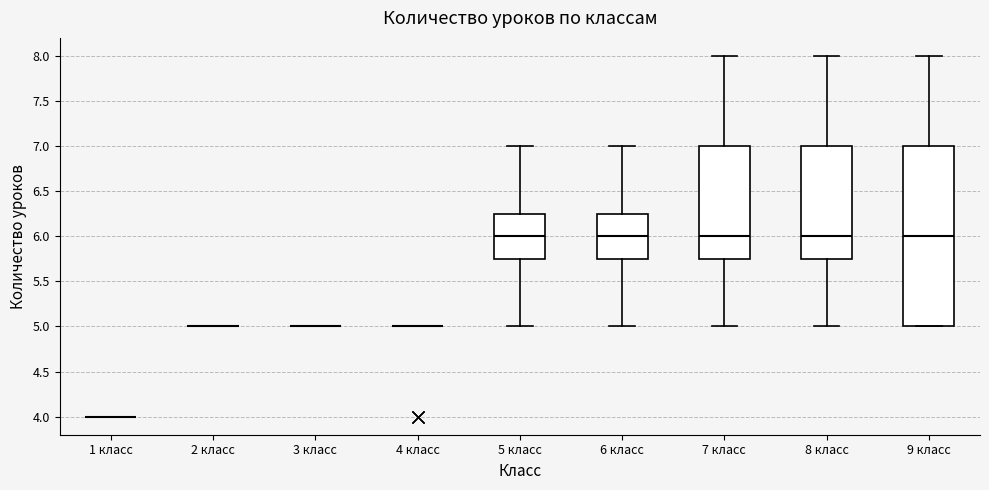

Reading left to right, read every box against the y-axis: the position of its median line, the range the box covers, and the ends of its whiskers. The values are not printed on the chart, so give them approximately, as read against the axis.

1 класс: box collapsed to a line at 4.00, whiskers 4.00 to 4.00
2 класс: box collapsed to a line at 5.00, whiskers 5.00 to 5.00
3 класс: box collapsed to a line at 5.00, whiskers 5.00 to 5.00
4 класс: box collapsed to a line at 5.00, whiskers 5.00 to 5.00
5 класс: median 6.00, box 5.75 to 6.25, whiskers 5.00 to 7.00
6 класс: median 6.00, box 5.75 to 6.25, whiskers 5.00 to 7.00
7 класс: median 6.00, box 5.75 to 7.00, whiskers 5.00 to 8.00
8 класс: median 6.00, box 5.75 to 7.00, whiskers 5.00 to 8.00
9 класс: median 6.00, box 5.00 to 7.00, whiskers 5.00 to 8.00